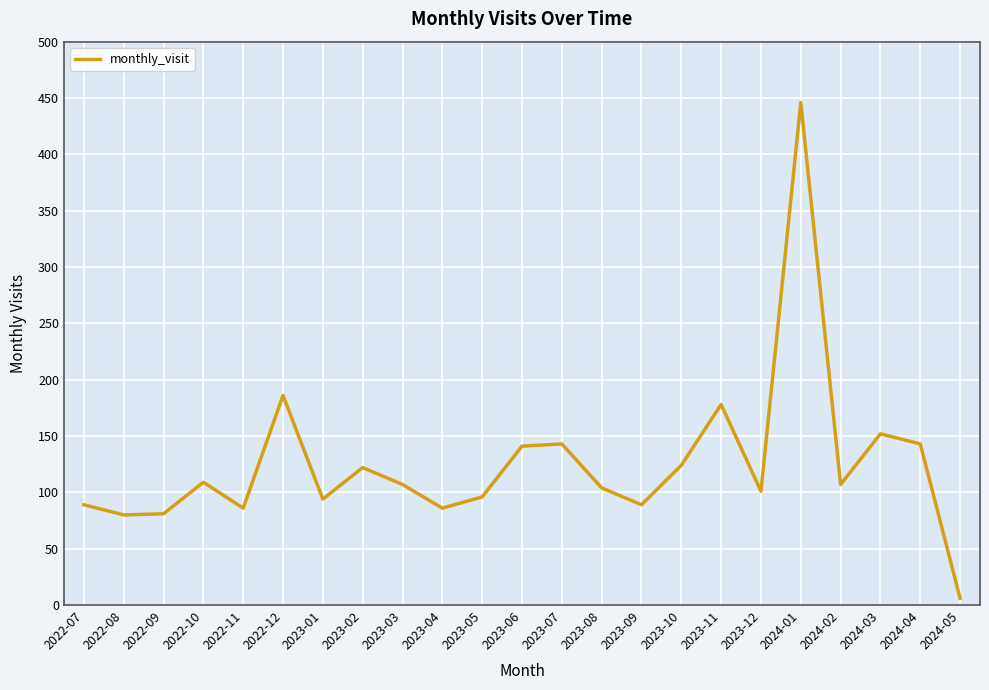

Where does the data first go above 107?

2022-10